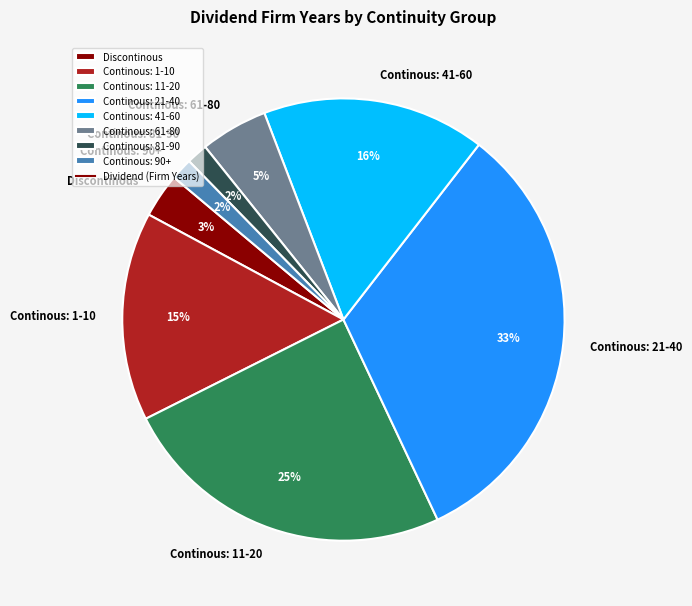

Is the sum of Continous: 61-80 and Continous: 1-10 greater than half?

No